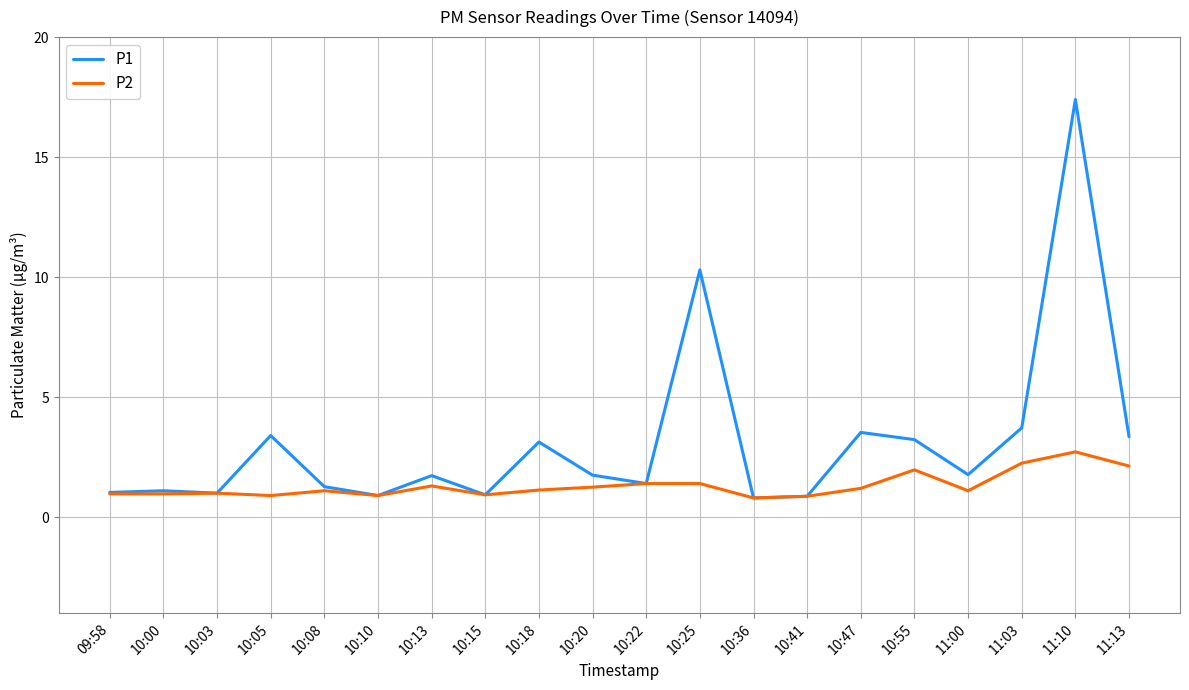

Rank the series by their average value, from highest to lowest.

P1, P2